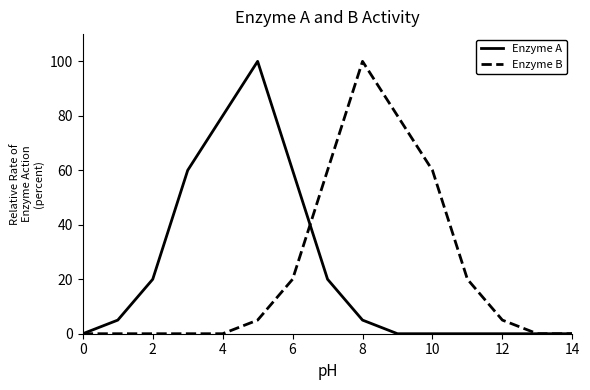

In Enzyme B, how many points are higher than both neighbors (excluding endpoints)?

1